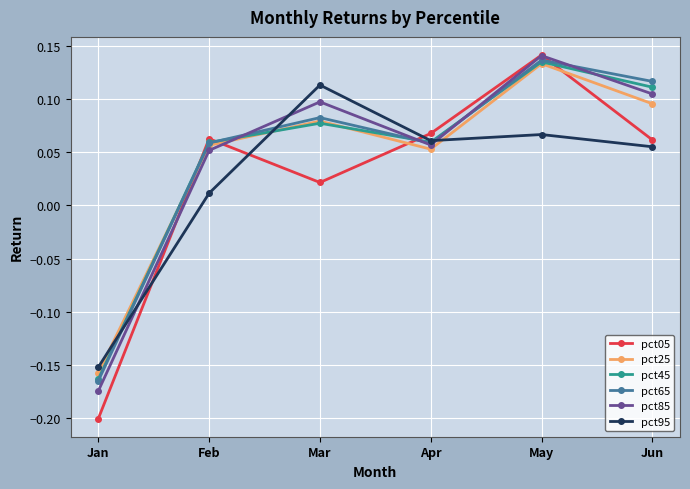

What is the difference between the maximum and minimum values in the pct95 series?

0.3